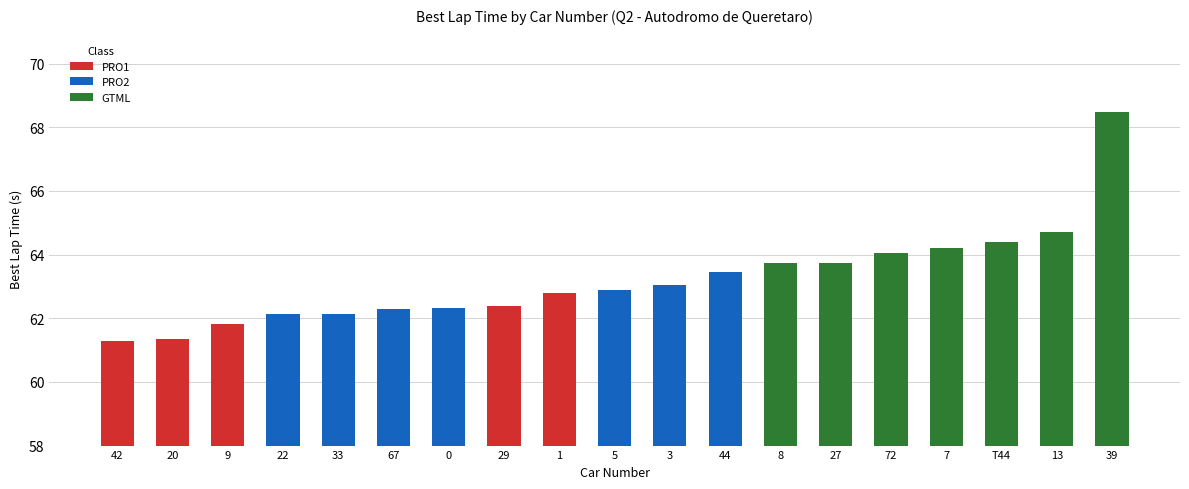

What is the sum of all values?

1201.2